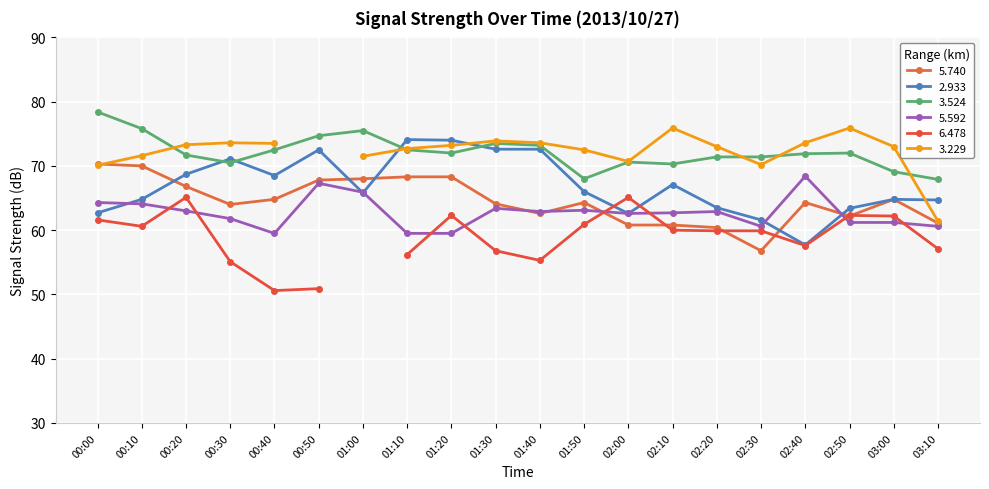

What is the difference between the maximum and minimum values in the 5.740 series?

13.5